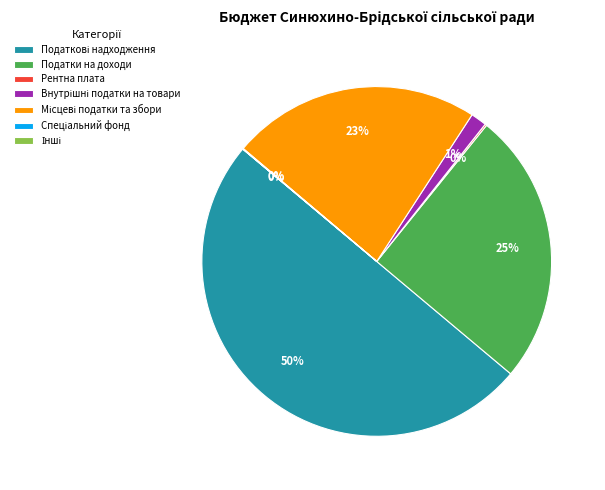

To the nearest percent, what is the average slice percentage?

14%